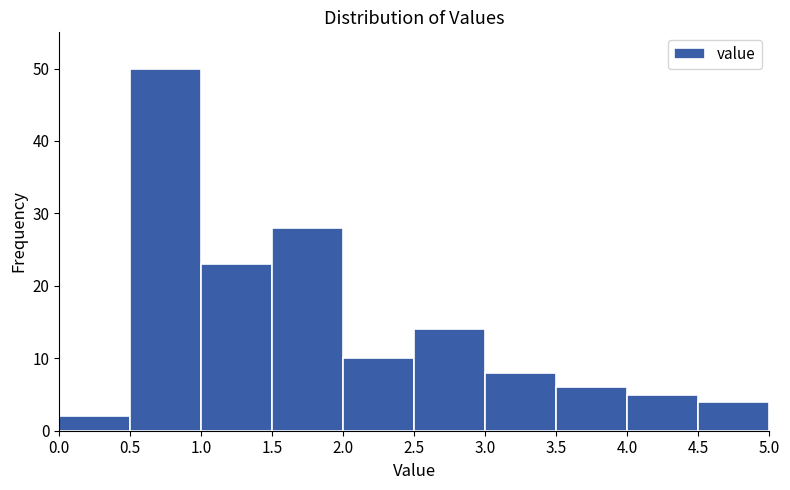

Reading left to right, transcribe this chart: for each bar, give the range it covers on the x-axis and its height. The values are not printed on the chart, so give them approximately, as read against the axis.

0.0 to 0.5: 2
0.5 to 1.0: 50
1.0 to 1.5: 23
1.5 to 2.0: 28
2.0 to 2.5: 10
2.5 to 3.0: 14
3.0 to 3.5: 8
3.5 to 4.0: 6
4.0 to 4.5: 5
4.5 to 5.0: 4